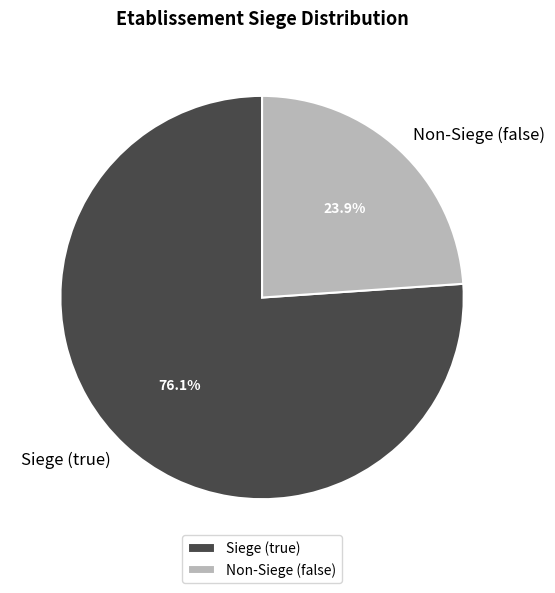

What is the smallest slice in the pie chart?

Non-Siege (false)